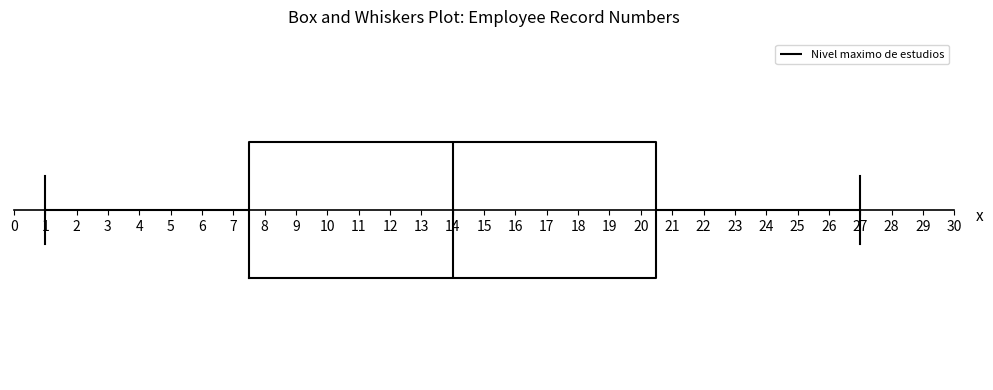

Read this box plot against the x-axis: the position of the median line, the range covered by the box, and the ends of both whiskers. The values are not printed on the chart, so give them approximately, as read against the axis.

median 14.0, box 7.5 to 20.5, whiskers 1.0 to 27.0